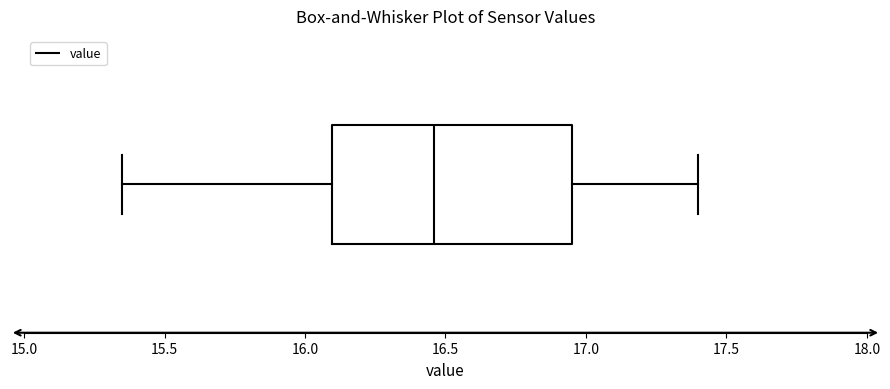

Read this box plot against the x-axis: the position of the median line, the range covered by the box, and the ends of both whiskers. The values are not printed on the chart, so give them approximately, as read against the axis.

median 16.45, box 16.10 to 16.95, whiskers 15.35 to 17.40